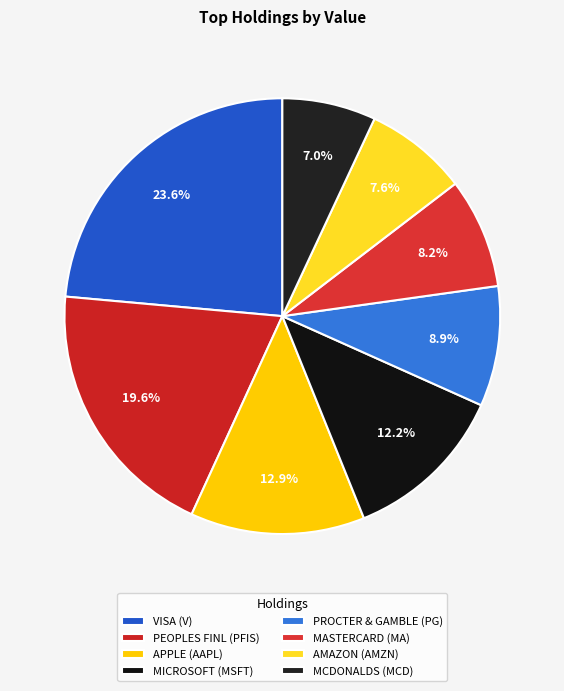

What is the total percentage of PEOPLES FINL (PFIS) and AMAZON (AMZN)?

27.2%